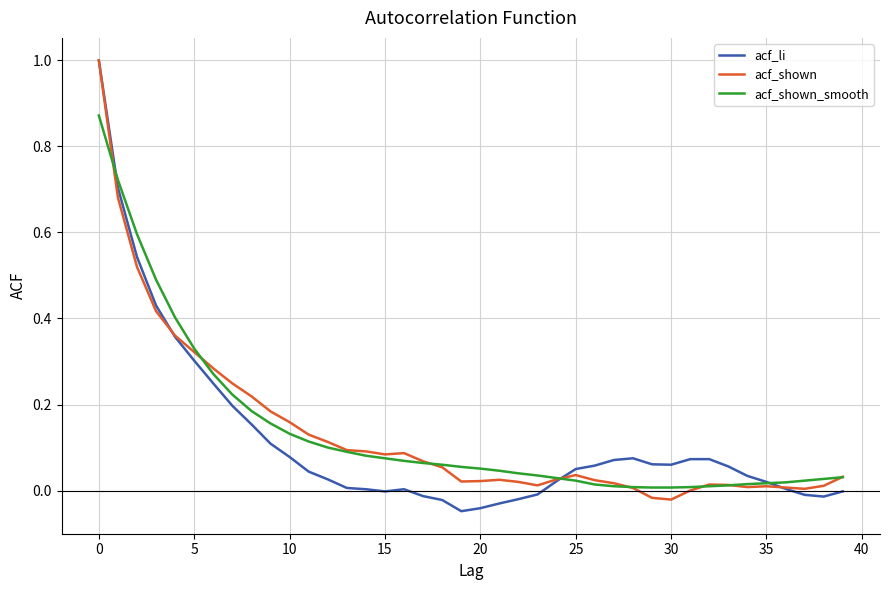

What is the maximum value for acf_li?

1.0